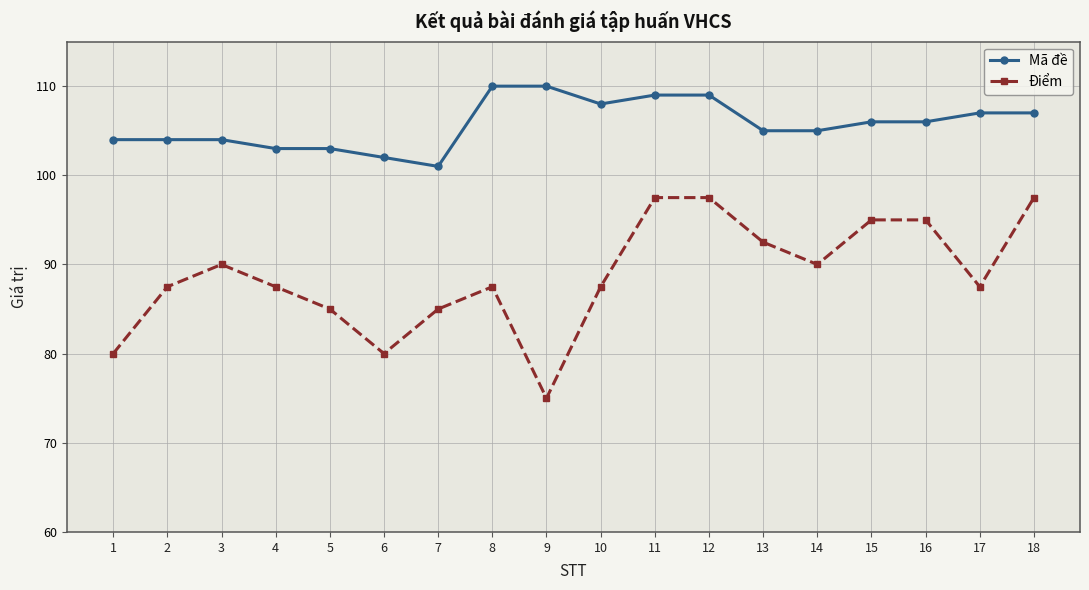

Is this an area chart (filled region under the line)?

No